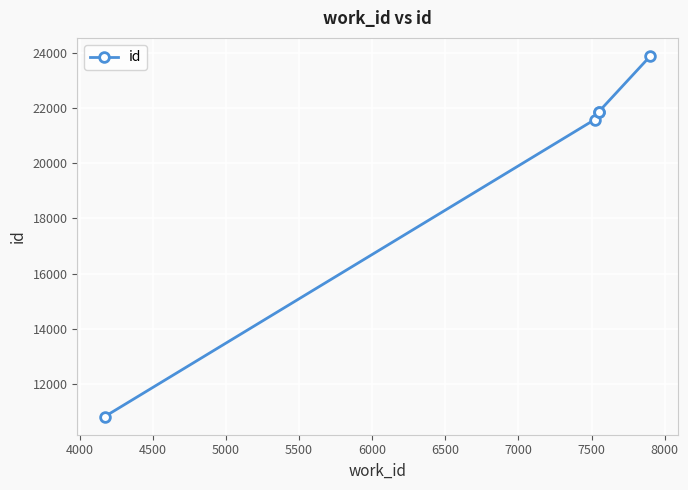

What is the value of the 4th point from the left?

21867